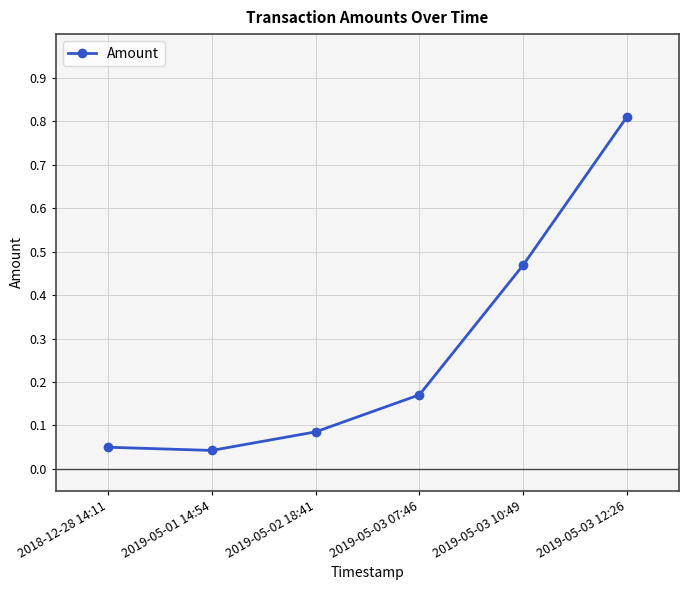

True or false: there are more than 2 points higher than both neighbors.

False